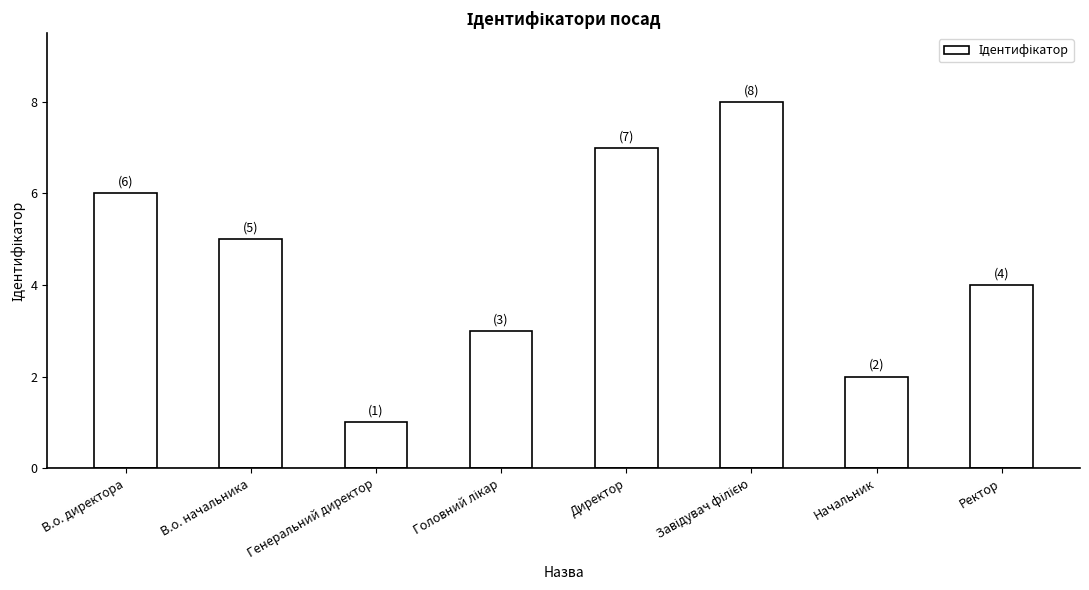

How many values are between 3 and 7?

5